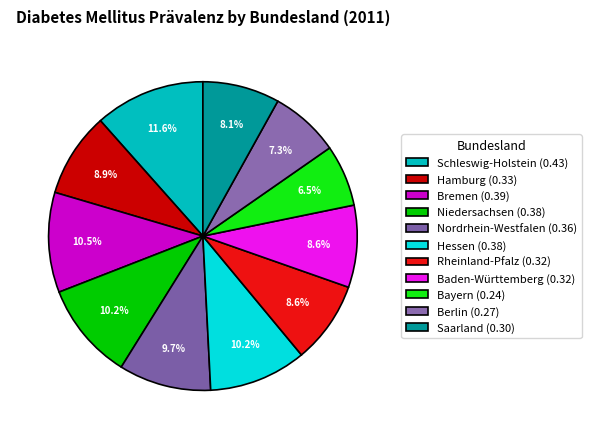

Rank the categories by value from lowest to highest.

Bayern, Berlin, Saarland, Rheinland-Pfalz, Baden-Württemberg, Hamburg, Nordrhein-Westfalen, Niedersachsen, Hessen, Bremen, Schleswig-Holstein